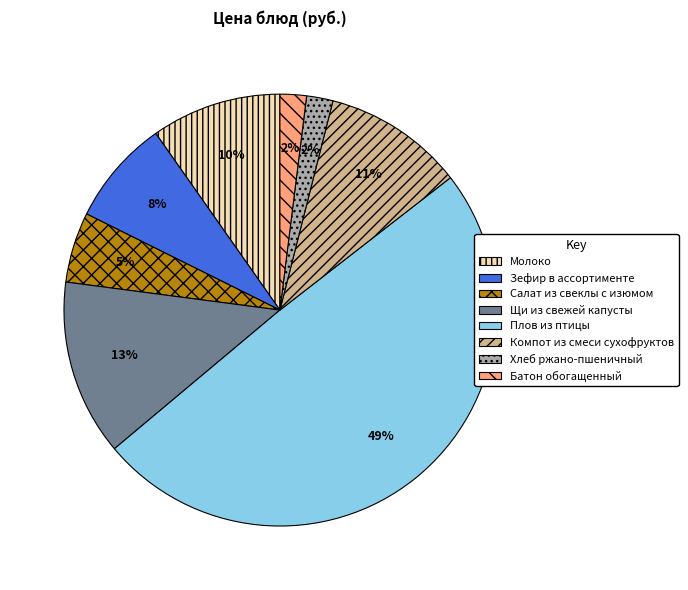

The Зефир в ассортименте slice represents 8% of the pie. True or false?

True